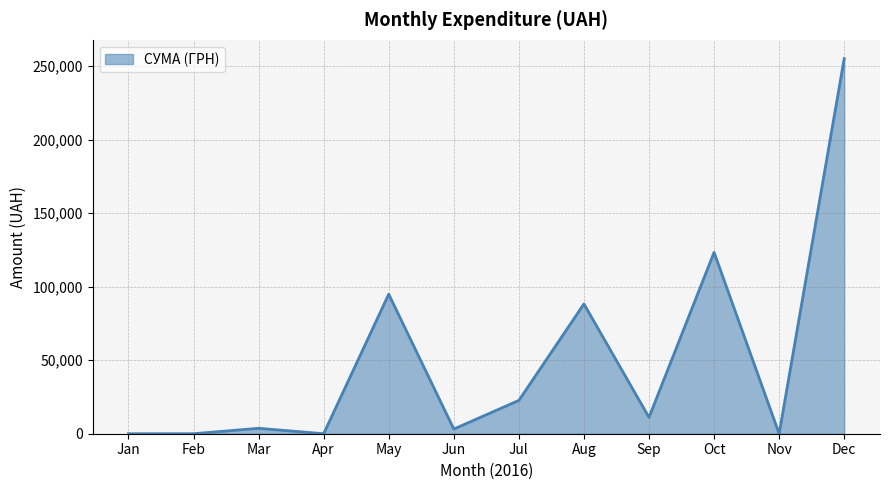

Is it true that the value at Jul is 13962.8?

False